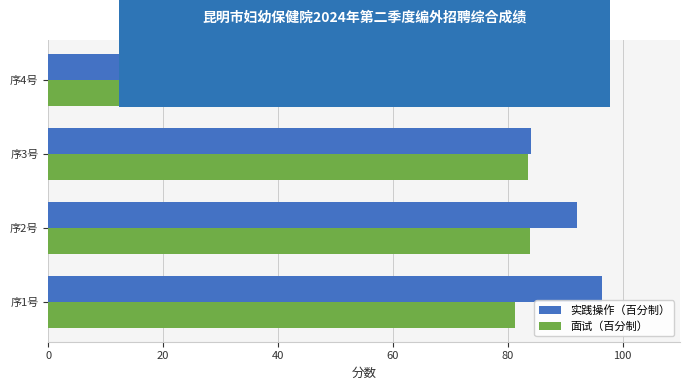

What is the minimum value shown in the chart?

71.0